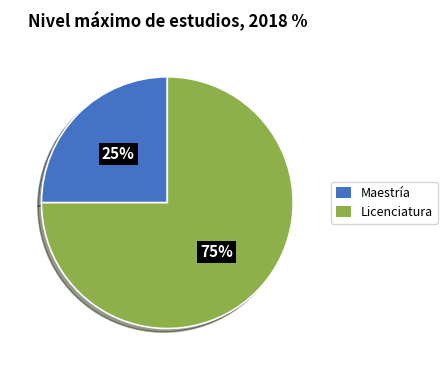

Between Maestría and Licenciatura, which is larger?

Licenciatura